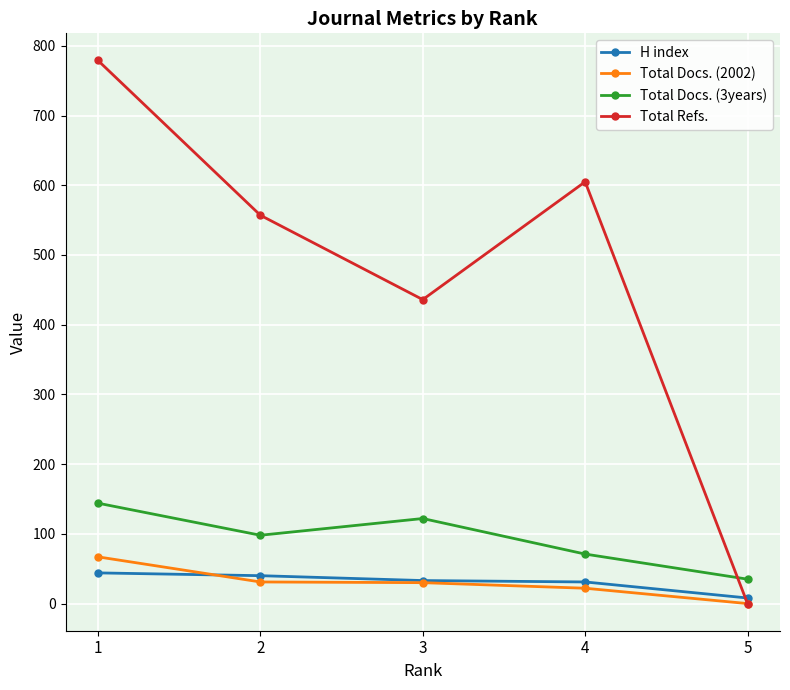

What is the total value across all series at 2?

726